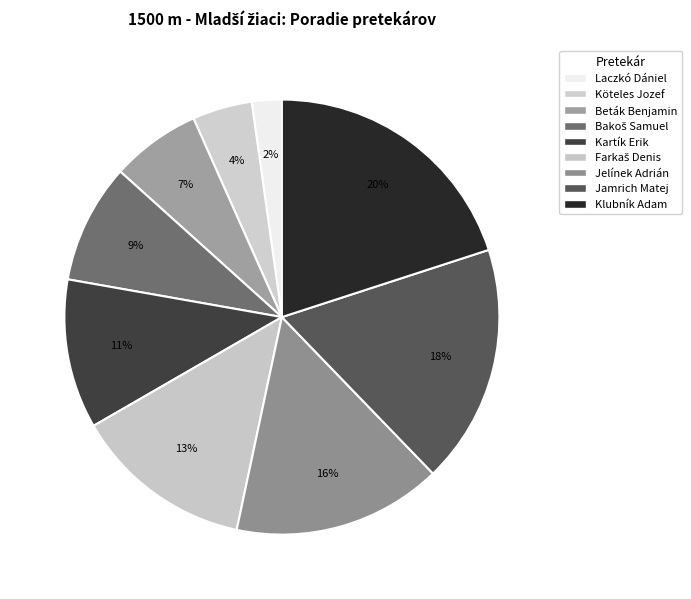

Between Laczkó Dániel and Jamrich Matej, which is larger?

Jamrich Matej